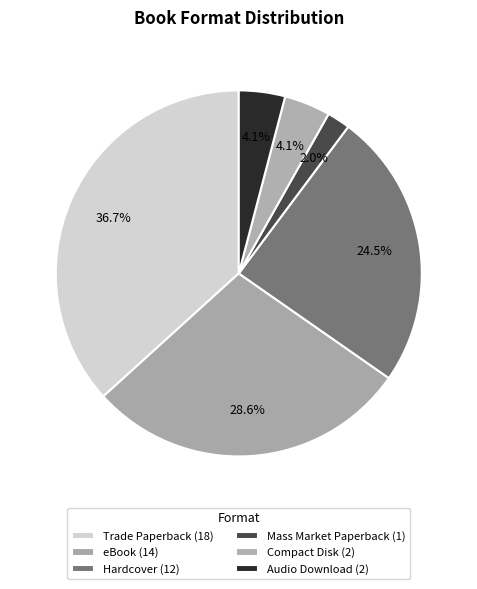

To the nearest percent, what is the combined percentage of Hardcover and Compact Disk?

29%